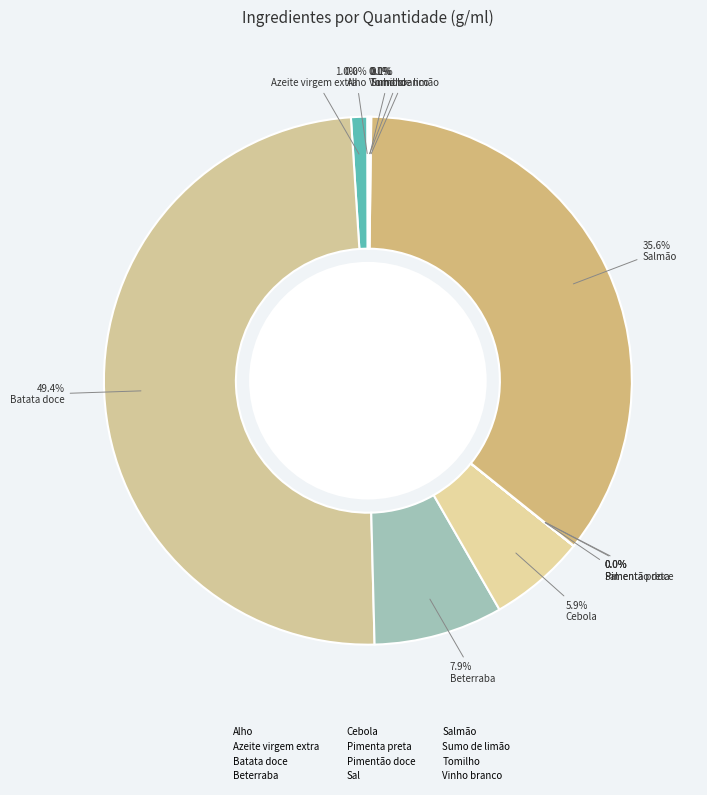

Which category has the biggest portion of the pie?

Batata doce